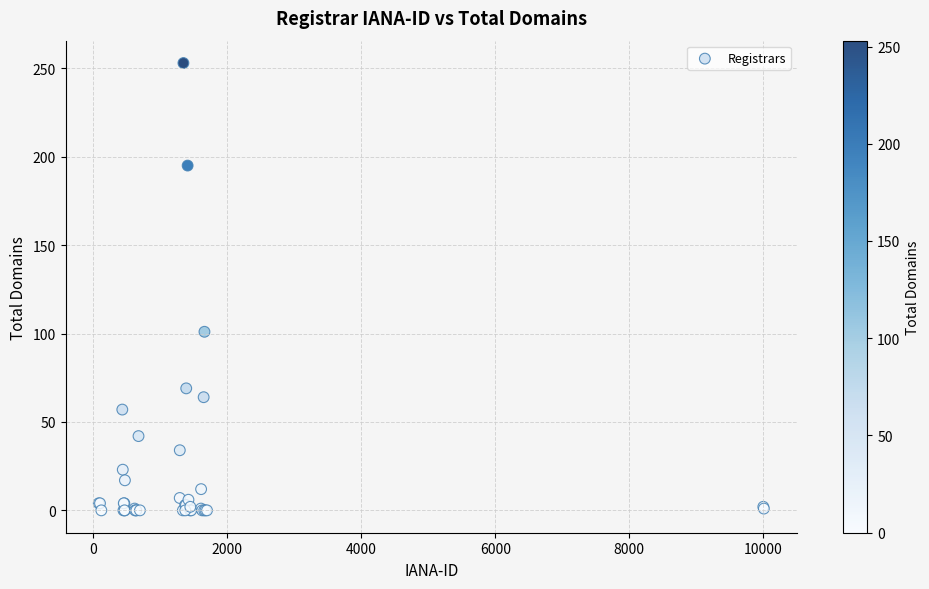

What Y value in the scatter plot is closest to 126?

101